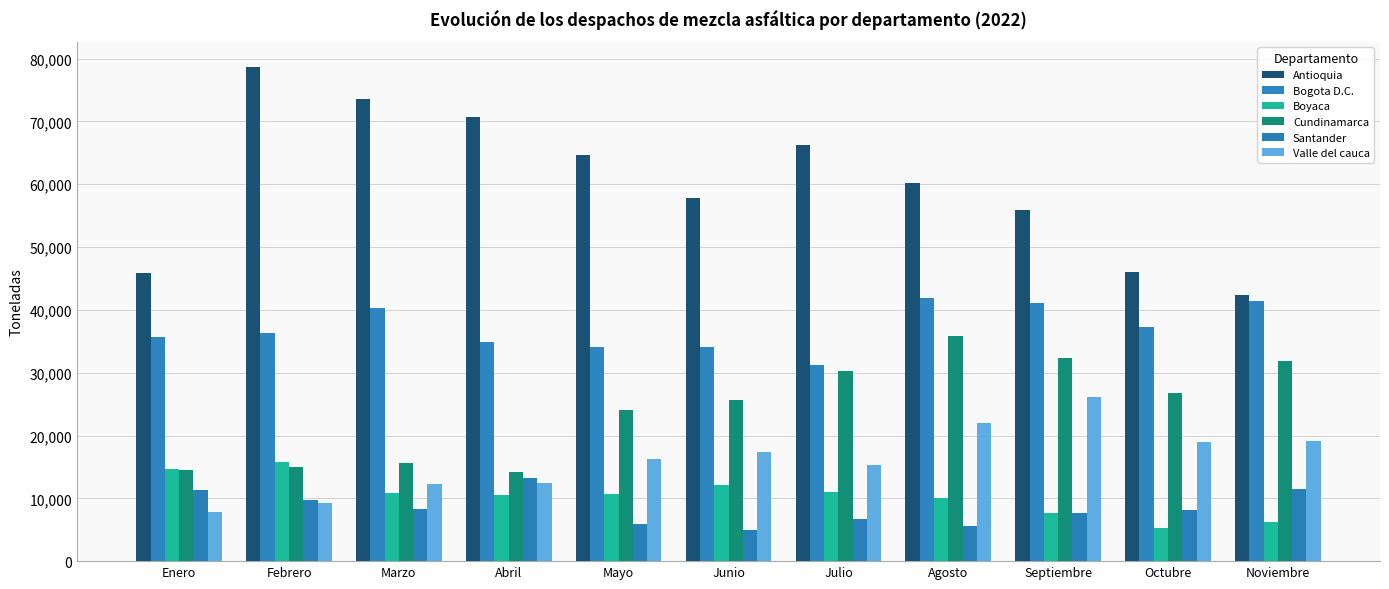

What is the label of the 1st bar from the right?

Noviembre